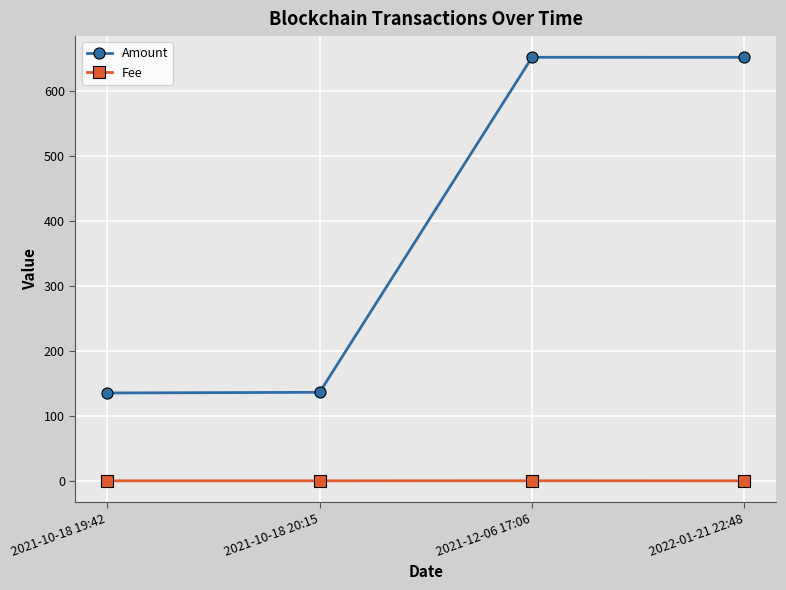

What are all the series names shown in the legend?

Amount, Fee